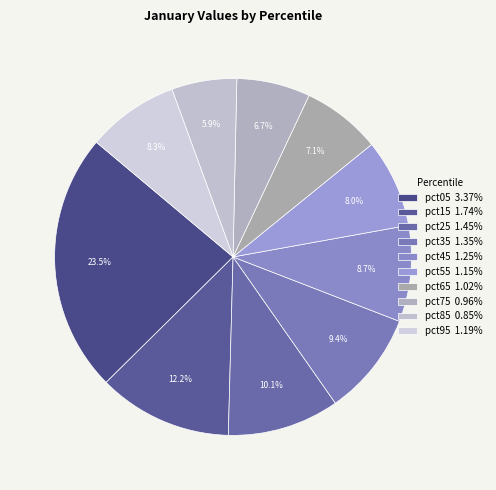

To the nearest percent, what is the difference between the largest and smallest slice percentages?

18%